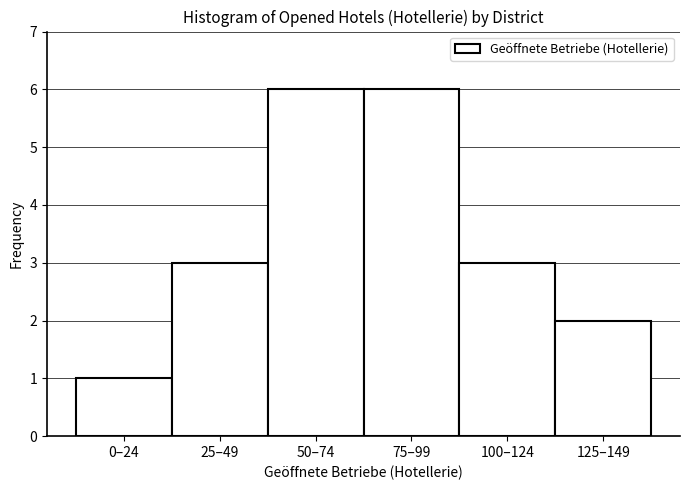

Reading right to left, transcribe all the data shown in this chart.

2	3	6	6	3	1